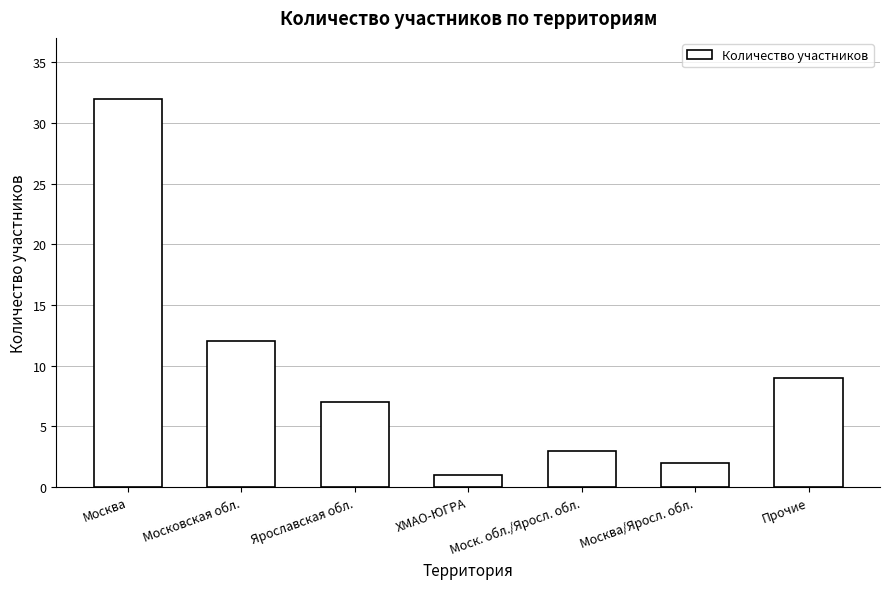

Reading right to left, what are all the values shown in this chart?

9	2	3	1	7	12	32